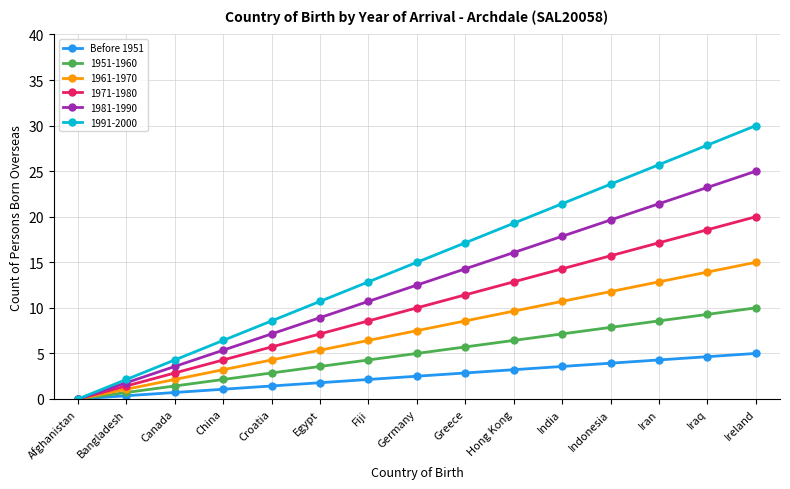

Which category has the highest value across all series?

Ireland